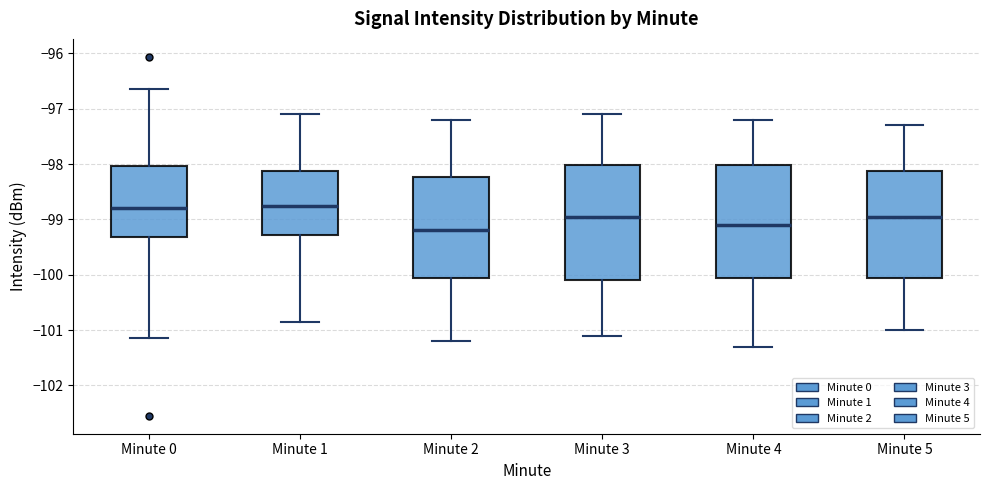

Where does the median line of the box for Minute 1 sit on the y-axis? The values are not printed on the chart, so give them approximately, as read against the axis.

-98.8